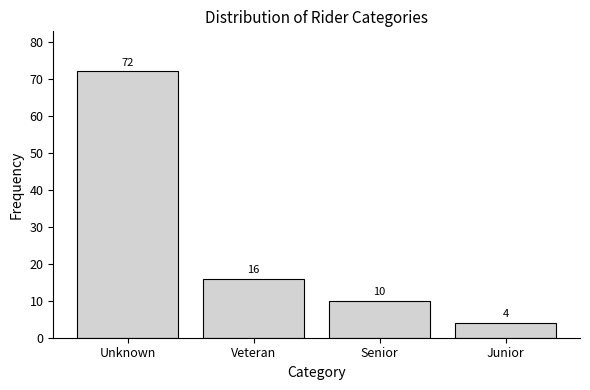

Reading left to right, extract all data points from this chart.

Unknown=72	Veteran=16	Senior=10	Junior=4